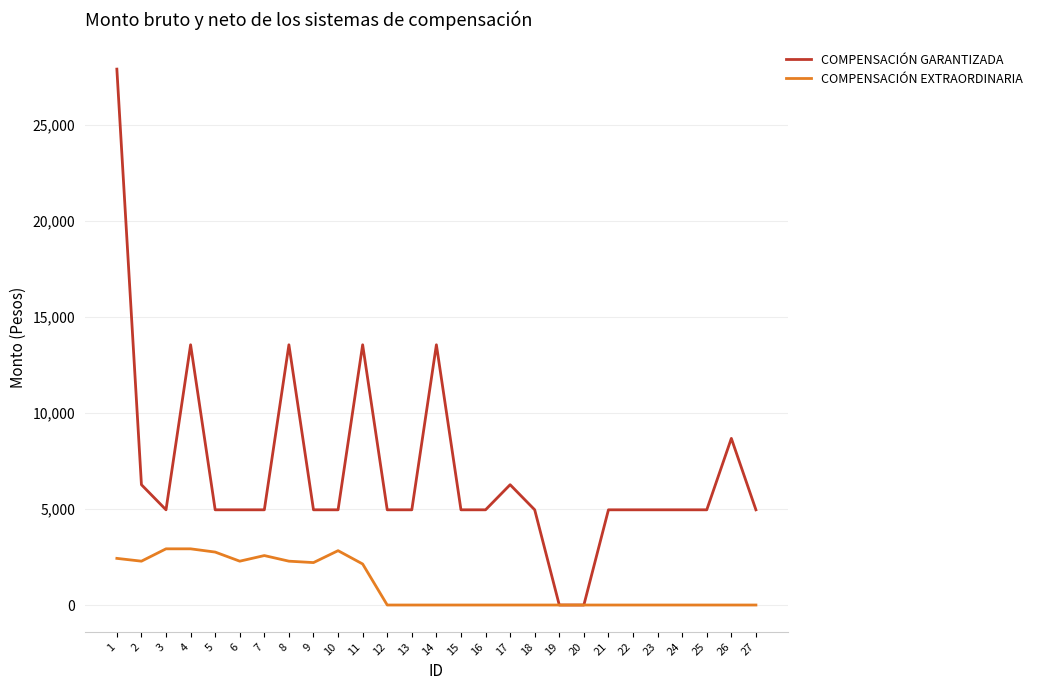

What is the highest value of the COMPENSACIÓN GARANTIZADA series?

27887.2